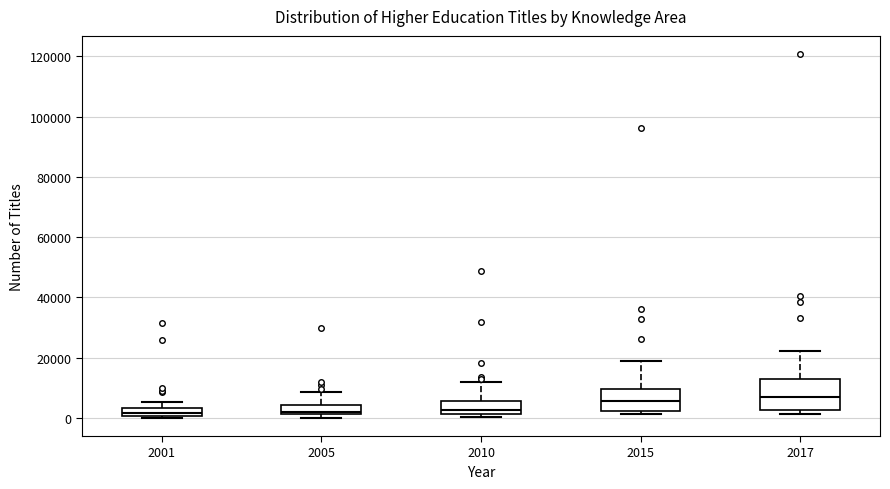

Where is the lower edge of the box at x = 2001 on the y-axis? The values are not printed on the chart, so give them approximately, as read against the axis.

0